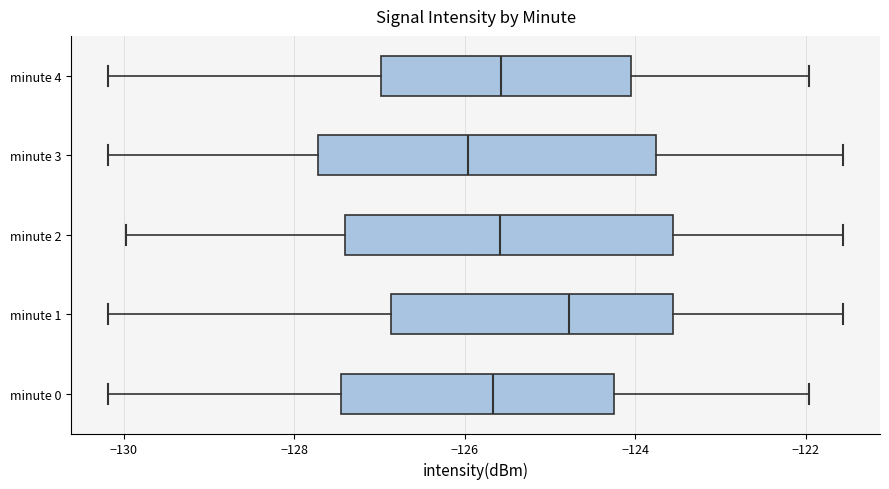

Reading bottom to top, transcribe this box plot: for each box, give where its median line is, the range the box spans, and where its two whiskers end, as read against the x-axis. The values are not printed on the chart, so give them approximately, as read against the axis.

minute 0: median -125.6, box -127.4 to -124.2, whiskers -130.2 to -122.0
minute 1: median -124.8, box -126.8 to -123.6, whiskers -130.2 to -121.6
minute 2: median -125.6, box -127.4 to -123.6, whiskers -130.0 to -121.6
minute 3: median -126.0, box -127.8 to -123.8, whiskers -130.2 to -121.6
minute 4: median -125.6, box -127.0 to -124.0, whiskers -130.2 to -122.0